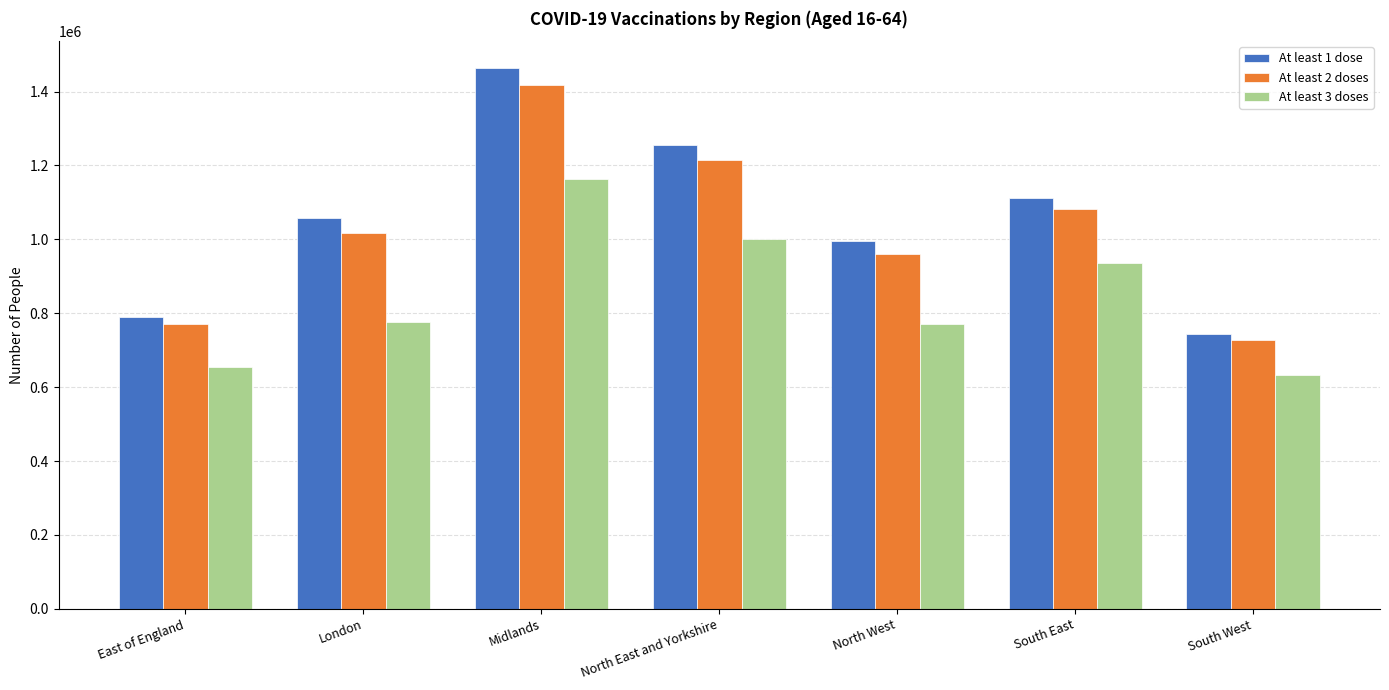

What is the total value across all series at North West?

2727829